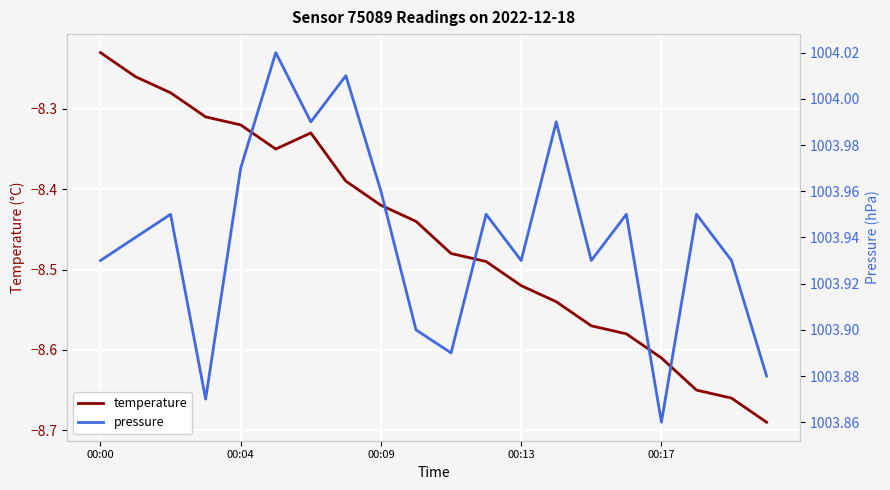

Is it true that temperature equals -11.9 at 00:00?

False